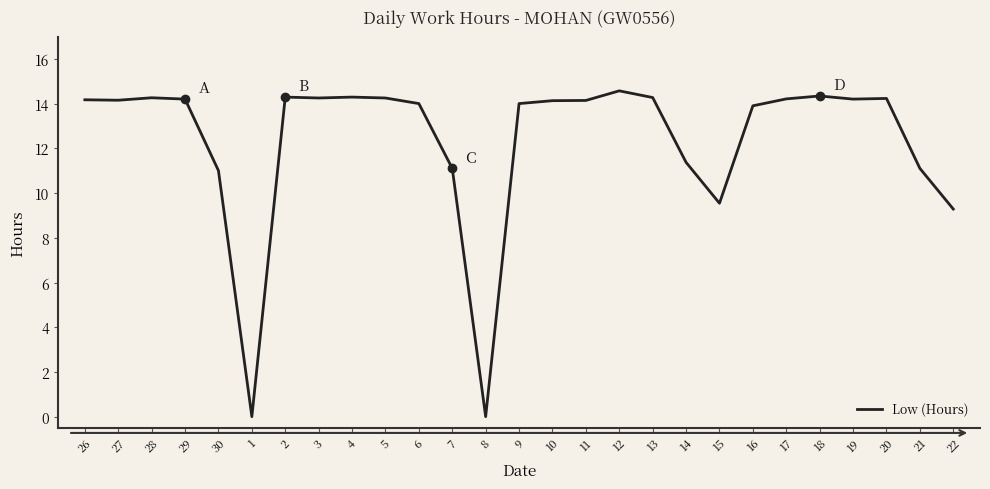

Between 8 and 17, which is larger?

17